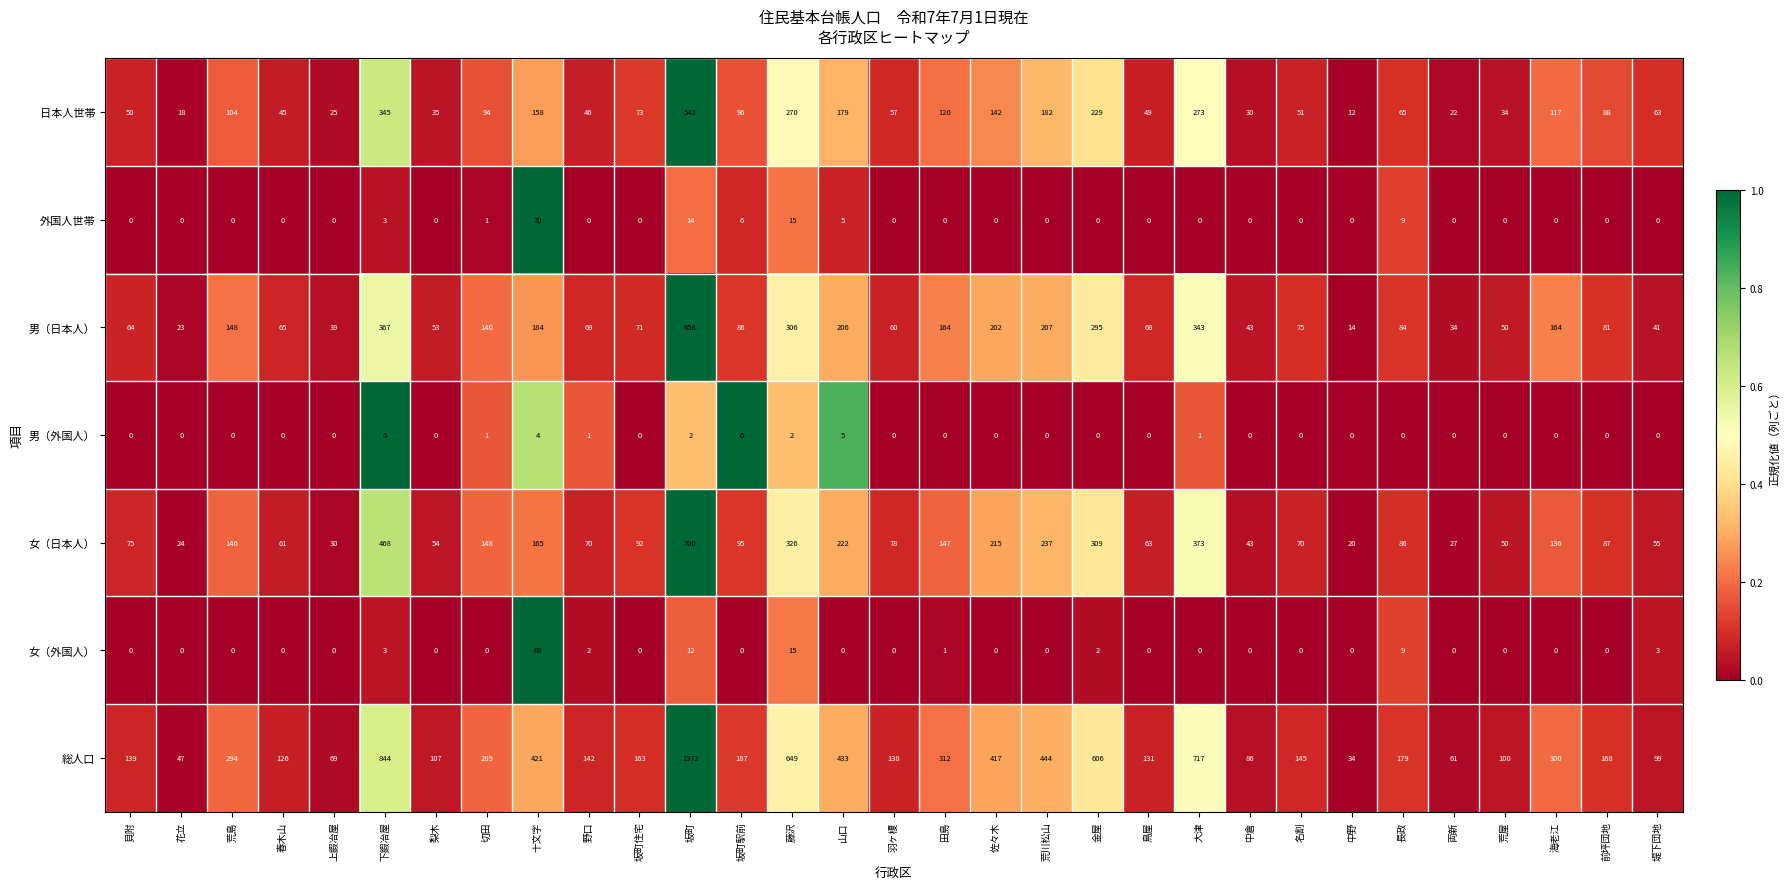

What is the difference between the highest and lowest values at 梨木?

107